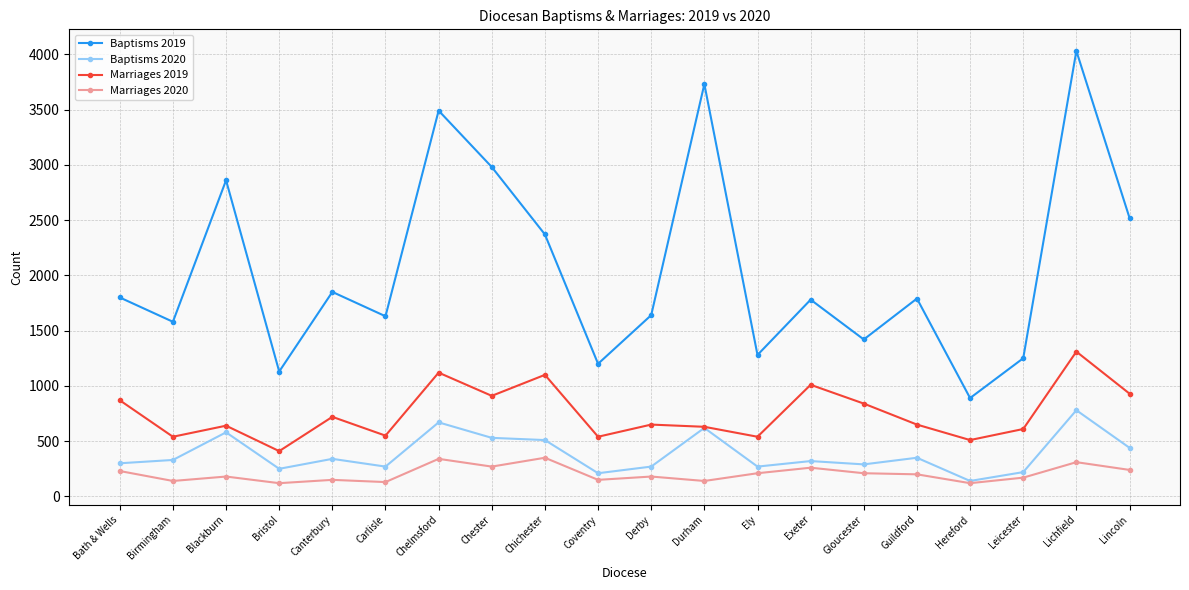

Rank the series by their maximum value, from lowest to highest.

Marriages 2020, Baptisms 2020, Marriages 2019, Baptisms 2019